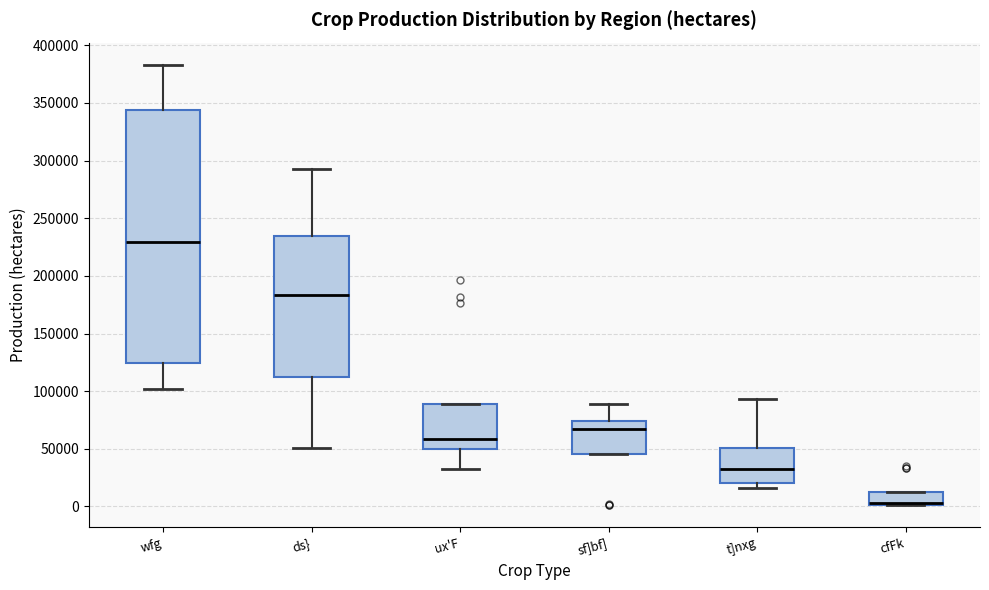

Where is the upper edge of the box for sf]bf] on the y-axis? The values are not printed on the chart, so give them approximately, as read against the axis.

75000